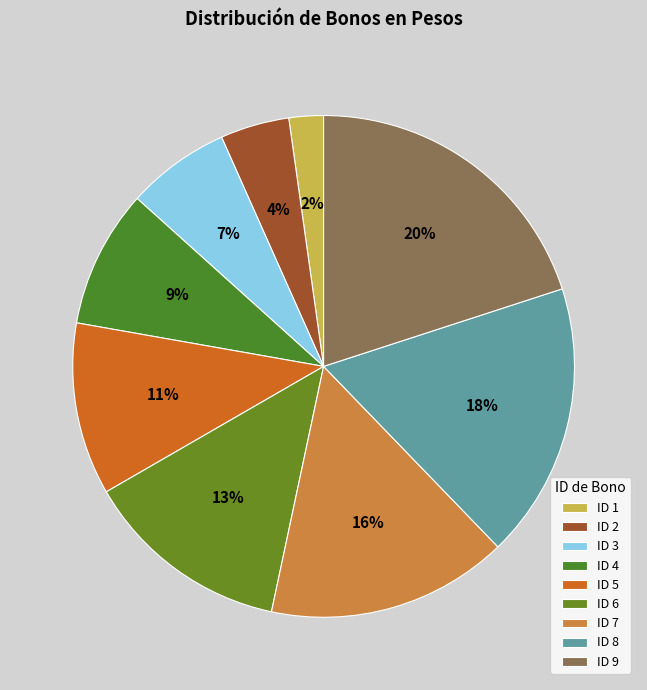

What is the smallest slice in the pie chart?

ID 1